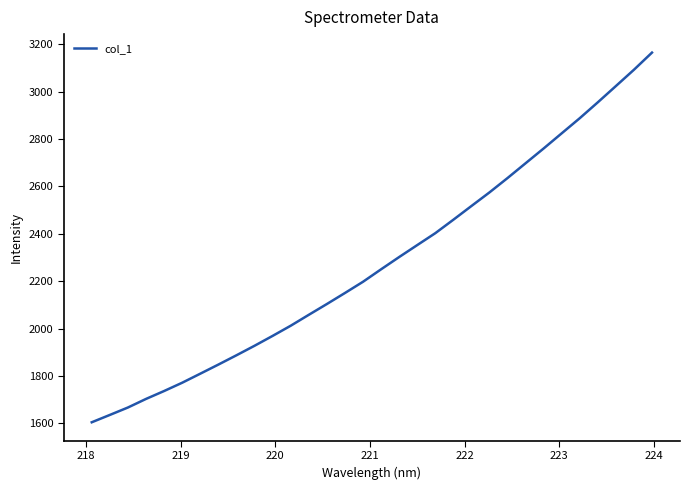

What is the minimum value shown in the chart?

1604.2